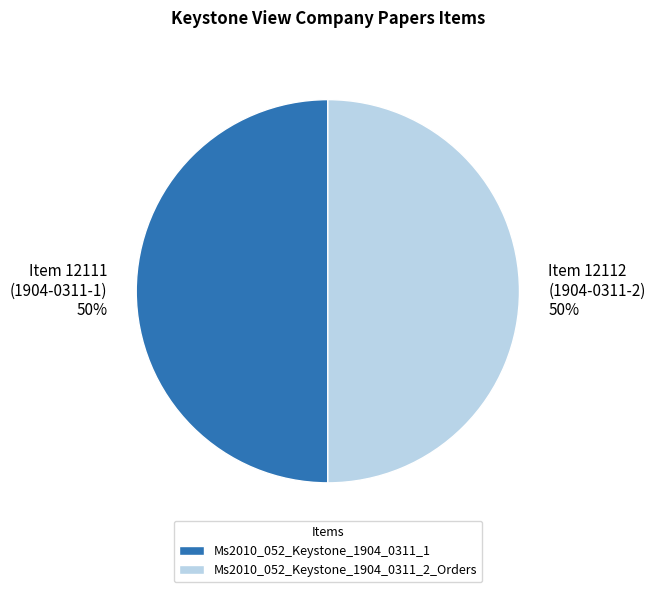

Approximately how many times larger is the value at Ms2010_052_Keystone_1904_0311_2_Orders compared to Ms2010_052_Keystone_1904_0311_1?

1.0